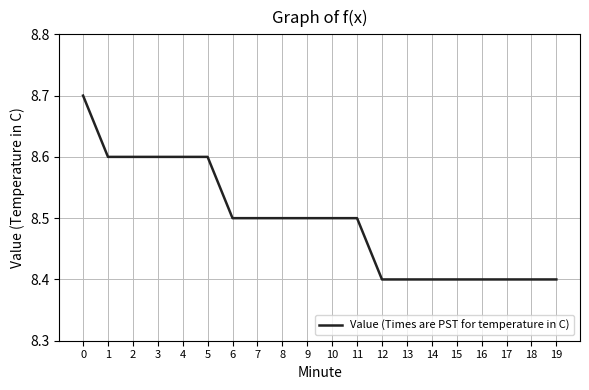

Reading right to left, extract all data points from this chart.

19=8.4	18=8.4	17=8.4	16=8.4	15=8.4	14=8.4	13=8.4	12=8.4	11=8.5	10=8.5	9=8.5	8=8.5	7=8.5	6=8.5	5=8.6	4=8.6	3=8.6	2=8.6	1=8.6	0=8.7